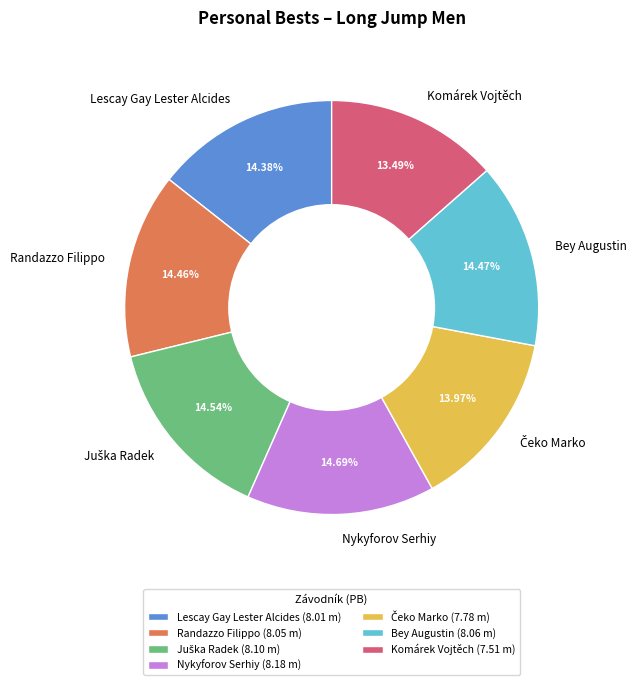

Between Komárek Vojtěch and Nykyforov Serhiy, which is larger?

Nykyforov Serhiy